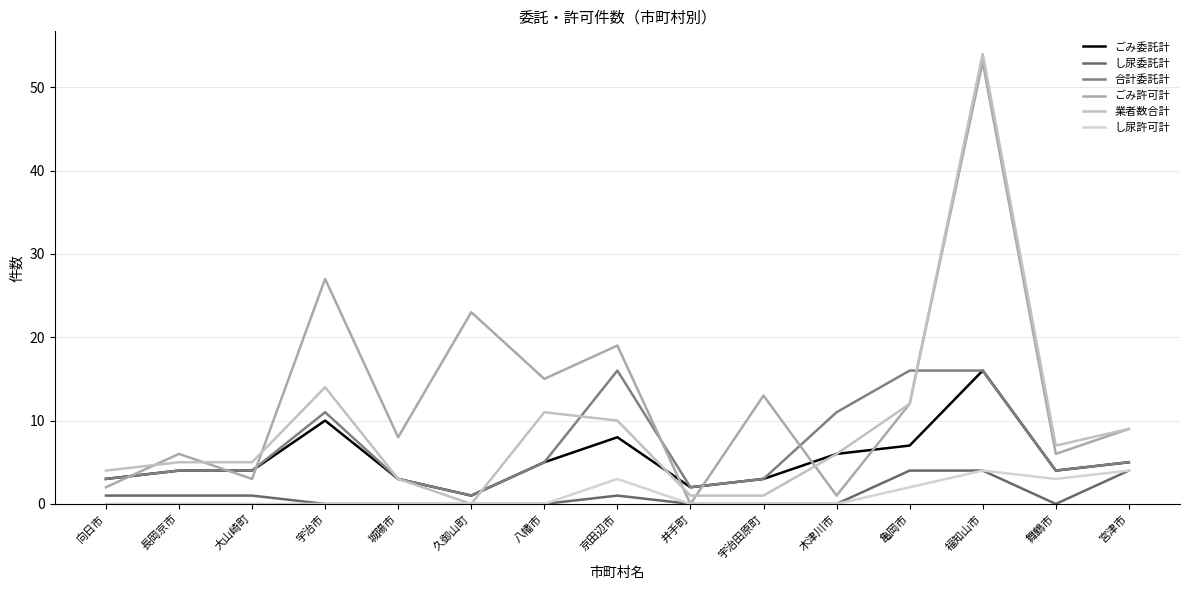

Does the chart have visible grid lines?

Yes